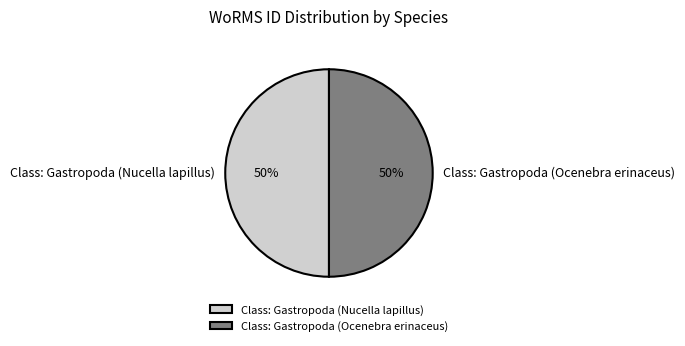

Is the sum of Class: Gastropoda (Ocenebra erinaceus) and Class: Gastropoda (Nucella lapillus) greater than half?

Yes